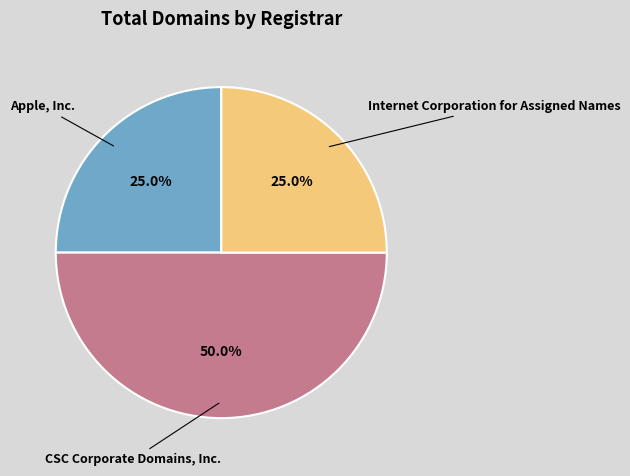

Count the number of slices in the pie.

3